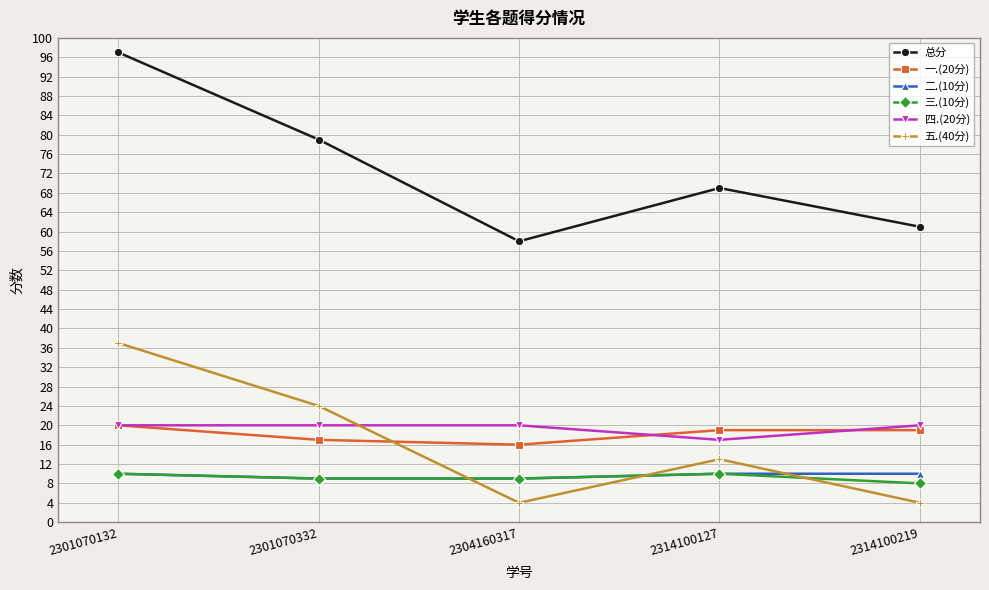

What is the difference between the maximum and second lowest values in the 五.(40分) series?

33